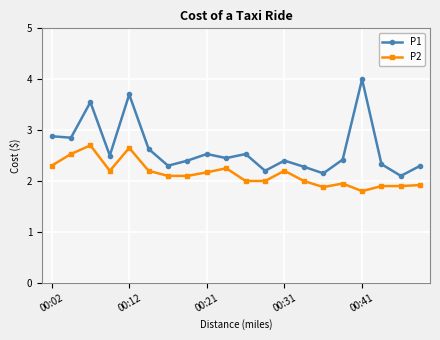

True or false: P1 and P2 cross at least once.

False